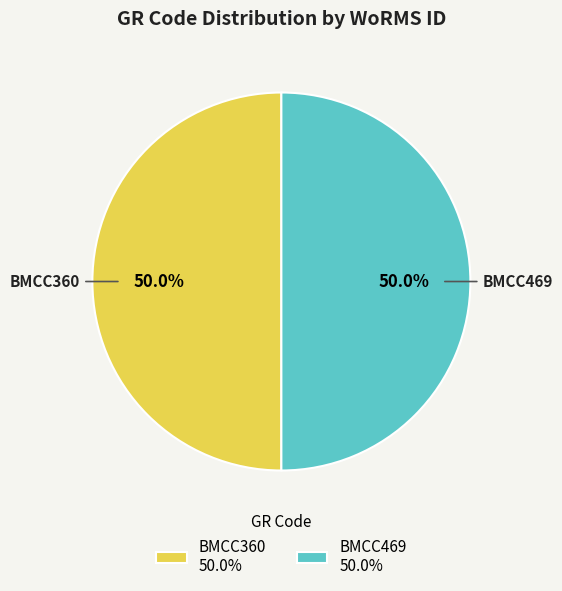

Approximately how many times larger is the value at BMCC469 50.0% compared to BMCC360 50.0%?

1.0